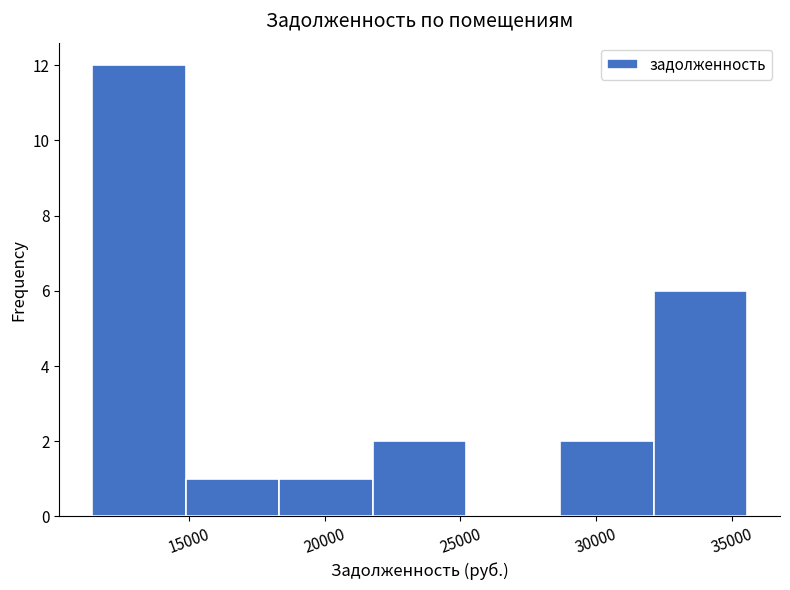

Reading left to right, list every bar in this chart as the range it spans on the x-axis followed by its height. Neither the bar edges nor the heights are printed on the chart, so give them approximately, as read against the axes.

11500 to 15000: 12
15000 to 18500: 1
18500 to 22000: 1
22000 to 25000: 2
25000 to 28500: 0
28500 to 32000: 2
32000 to 35500: 6